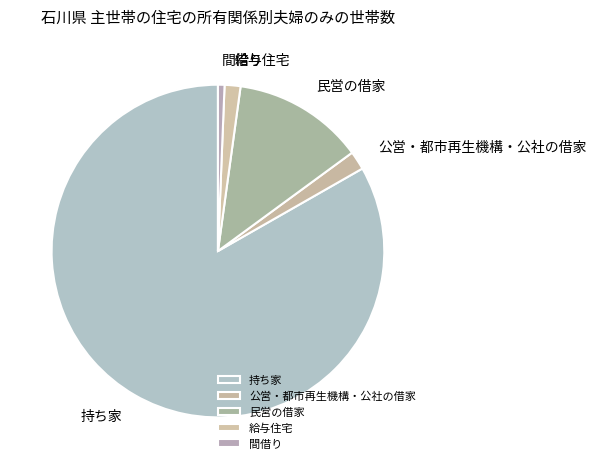

Combined, do 公営・都市再生機構・公社の借家 and 間借り account for over 50%?

No